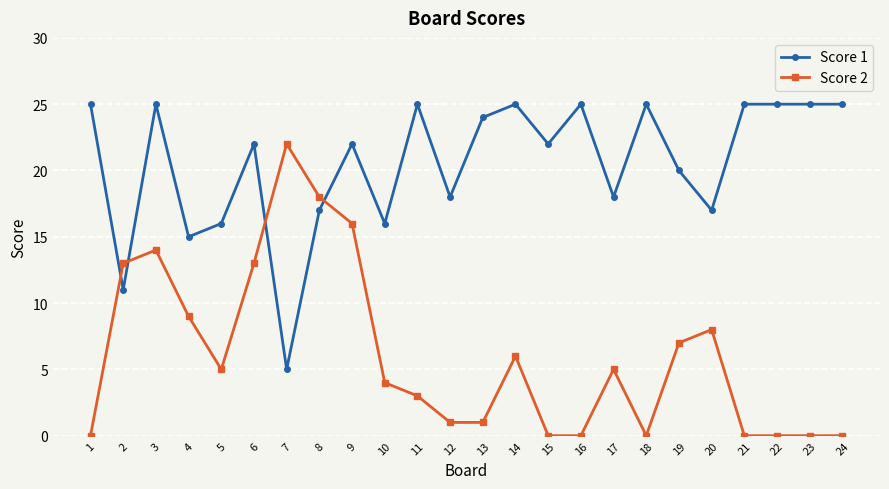

What are all the series names shown in the legend?

Score 1, Score 2